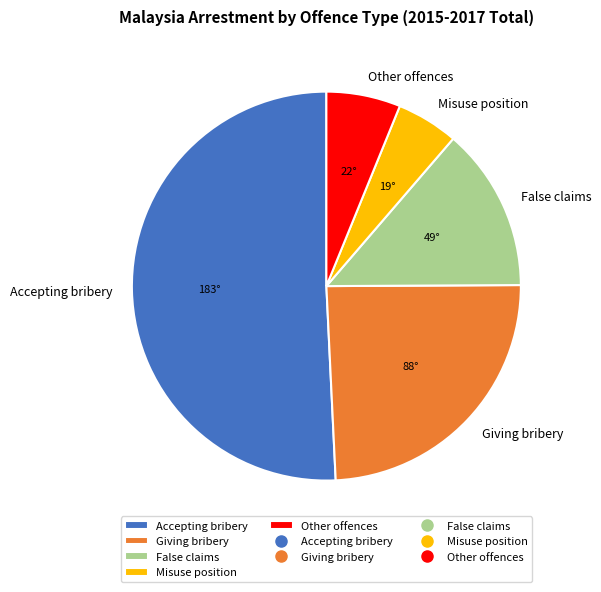

Is there any slice that represents more than half of the pie?

Yes